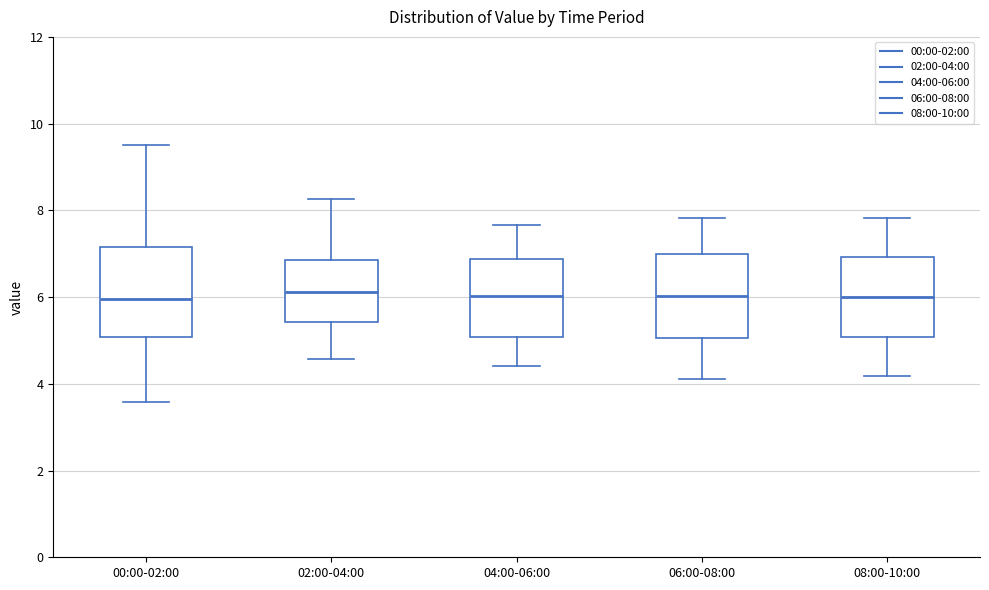

Reading left to right, read every box against the y-axis: the position of its median line, the range the box covers, and the ends of its whiskers. The values are not printed on the chart, so give them approximately, as read against the axis.

00:00-02:00: median 6.0, box 5.0 to 7.2, whiskers 3.6 to 9.6
02:00-04:00: median 6.2, box 5.4 to 6.8, whiskers 4.6 to 8.2
04:00-06:00: median 6.0, box 5.0 to 6.8, whiskers 4.4 to 7.6
06:00-08:00: median 6.0, box 5.0 to 7.0, whiskers 4.2 to 7.8
08:00-10:00: median 6.0, box 5.0 to 7.0, whiskers 4.2 to 7.8